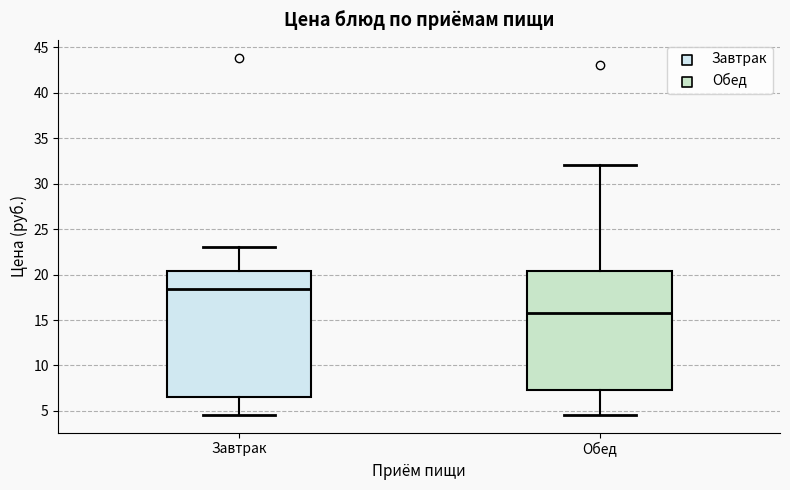

Reading left to right, read every box against the y-axis: the position of its median line, the range the box covers, and the ends of its whiskers. The values are not printed on the chart, so give them approximately, as read against the axis.

Завтрак: median 18.5, box 6.5 to 20.5, whiskers 4.5 to 23.0
Обед: median 16.0, box 7.5 to 20.5, whiskers 4.5 to 32.0